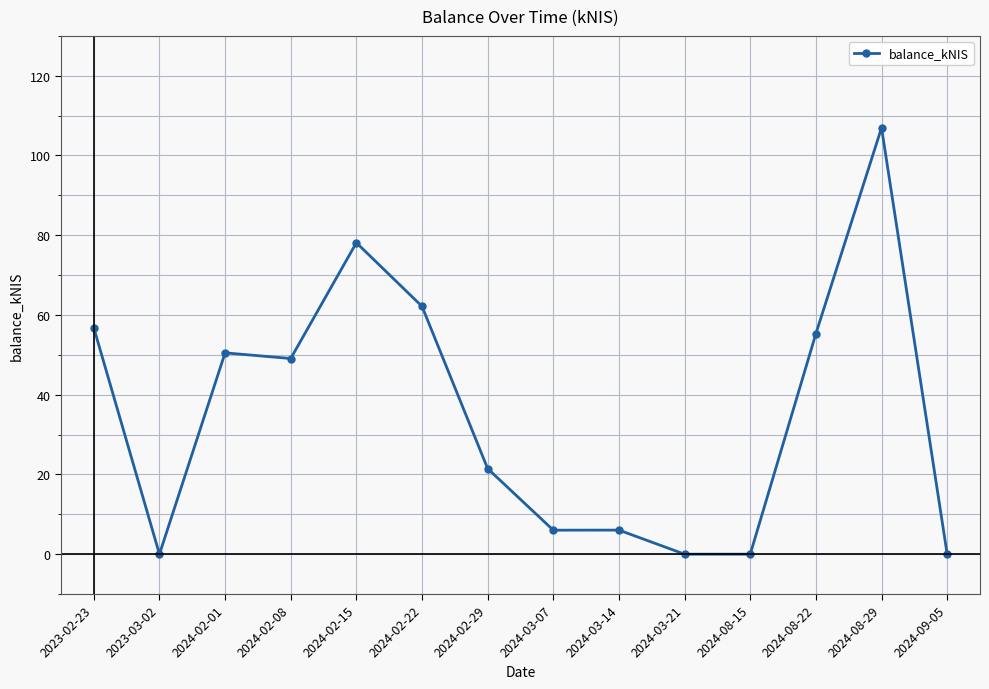

What is the difference between the values at 2024-08-29 and 2024-02-08?

57.9